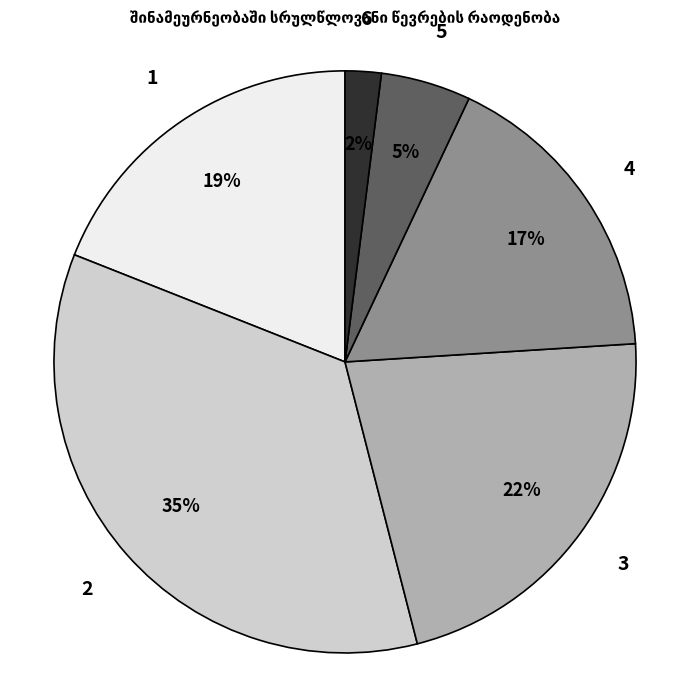

Is there any slice that represents more than half of the pie?

No